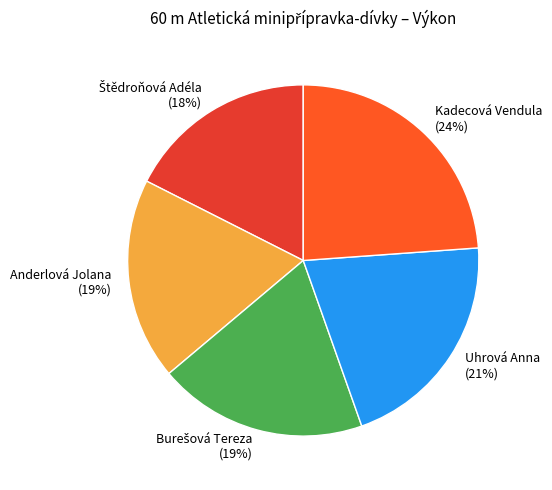

The Uhrová Anna slice represents 21% of the pie. True or false?

True